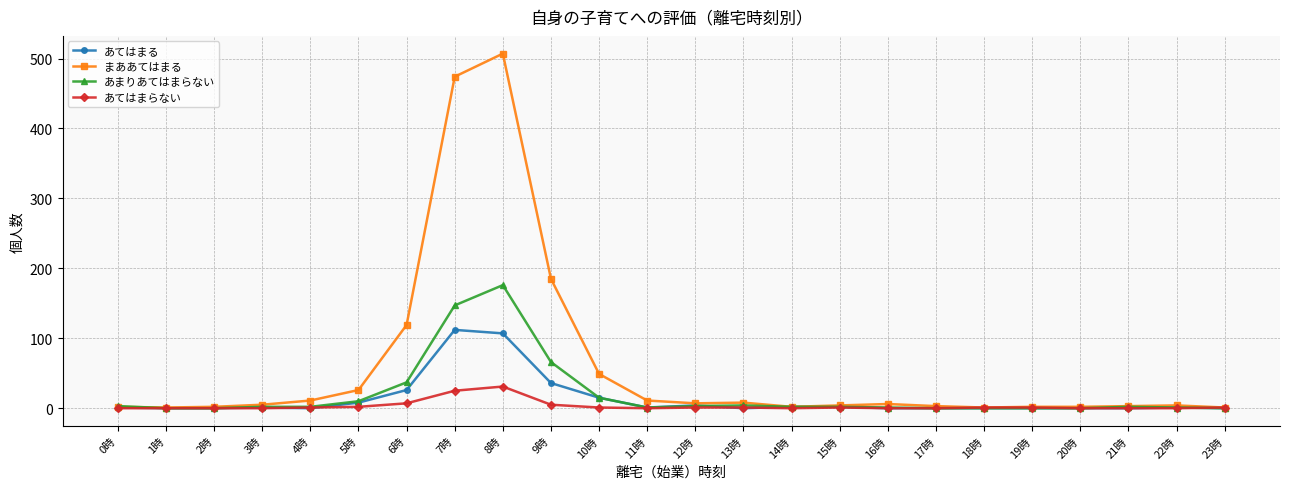

Rank the series by their maximum value, from highest to lowest.

まああてはまる, あまりあてはまらない, あてはまる, あてはまらない